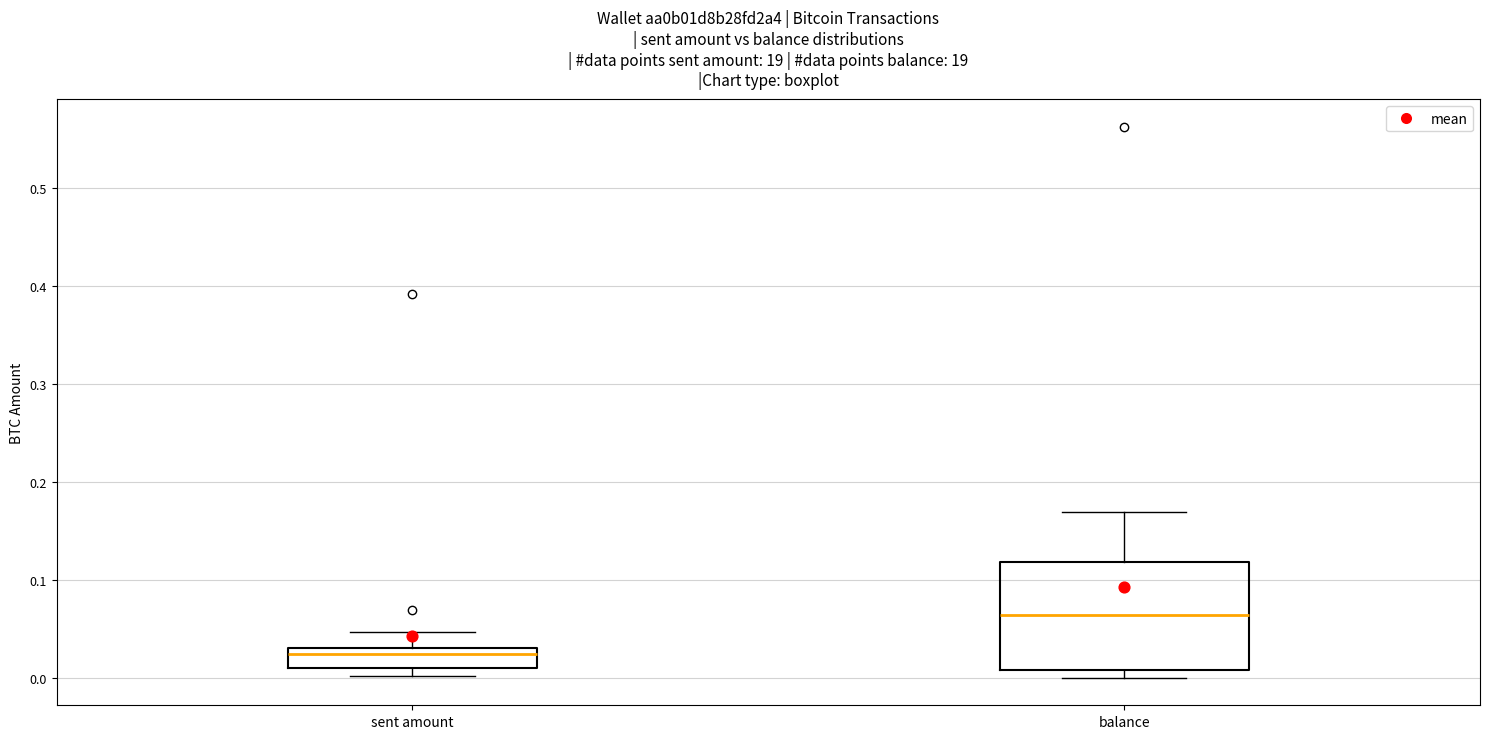

Reading left to right, transcribe this box plot: for each box, give where its median line is, the range the box spans, and where its two whiskers end, as read against the y-axis. The values are not printed on the chart, so give them approximately, as read against the axis.

sent amount: median 0.02, box 0.01 to 0.03, whiskers 0.00 to 0.05
balance: median 0.06, box 0.01 to 0.12, whiskers 0.00 to 0.17